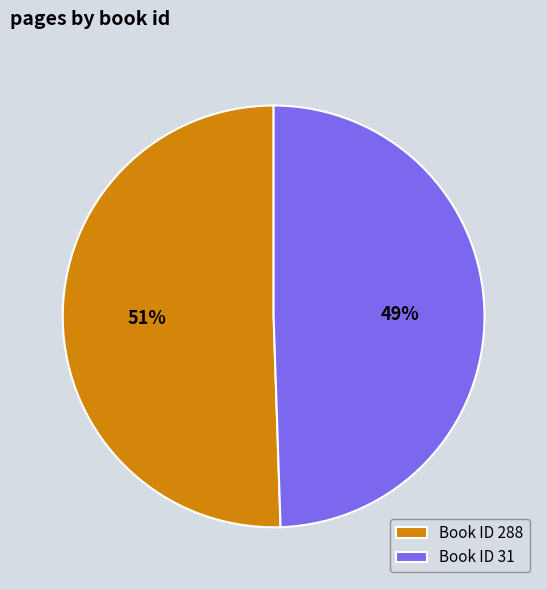

How many segments does this pie chart have?

2